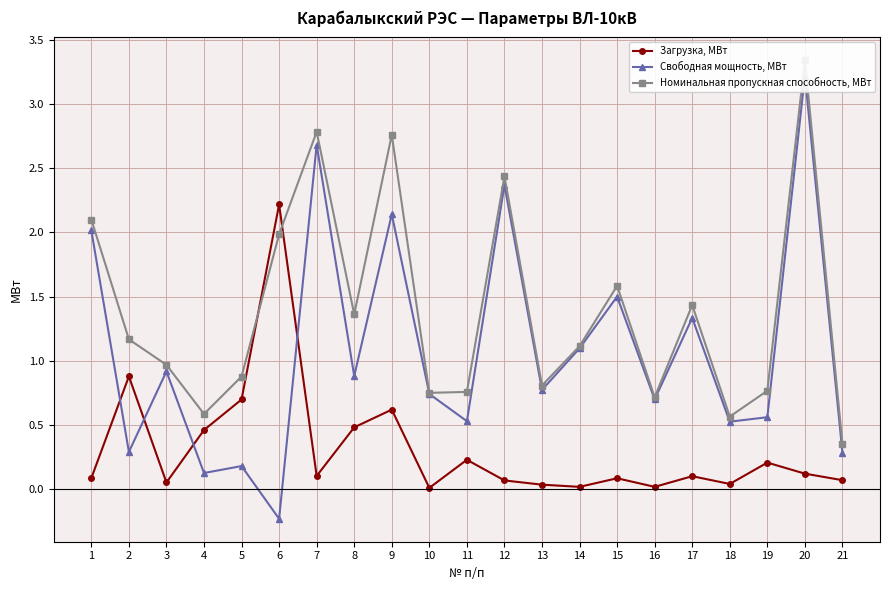

True or false: Номинальная пропускная способность, МВт and Свободная мощность, МВт intersect in this chart.

False